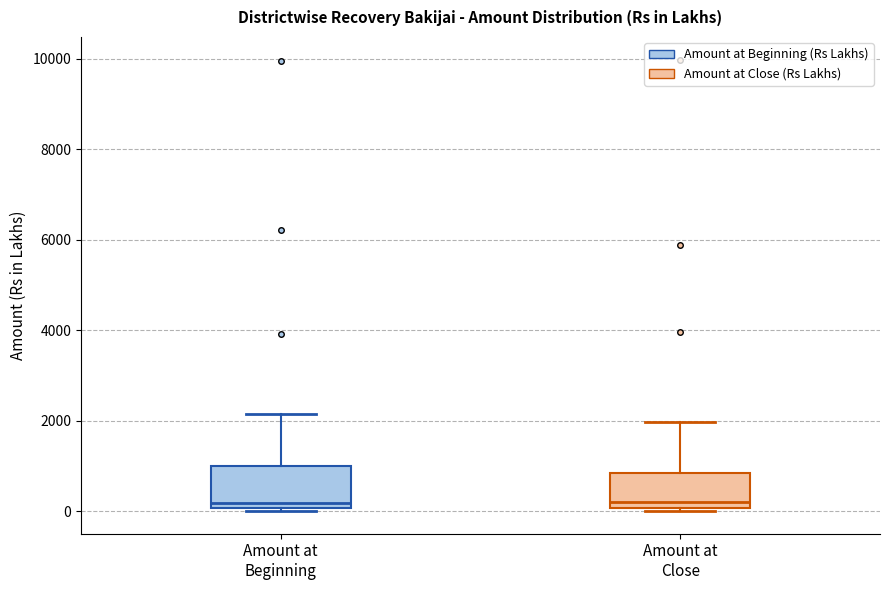

Reading left to right, read every box against the y-axis: the position of its median line, the range the box covers, and the ends of its whiskers. The values are not printed on the chart, so give them approximately, as read against the axis.

Amount at Beginning: median 200, box 0 to 1000, whiskers 0 (just below the box's lower edge) to 2200
Amount at Close: median 200, box 0 to 800, whiskers 0 (just below the box's lower edge) to 2000